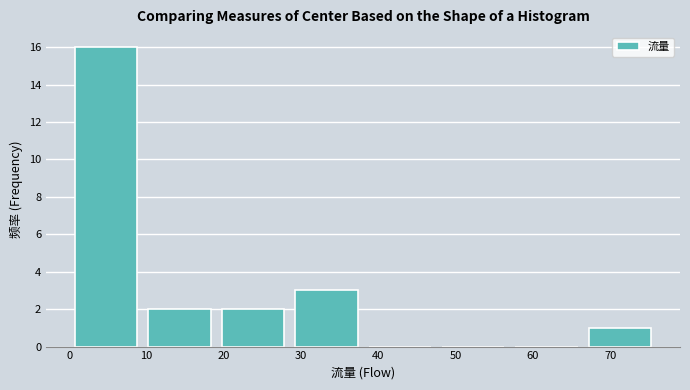

How tall is the bar that spans 28.5 to 38.0 on the x-axis? Neither the bar edges nor the heights are printed on the chart, so give them approximately, as read against the axes.

3